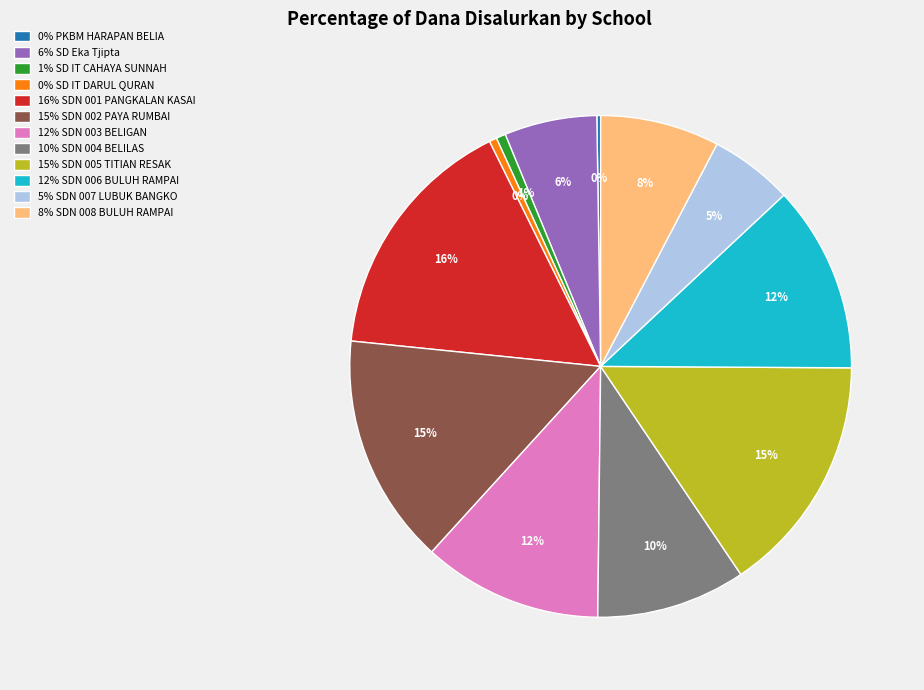

Between 10% SDN 004 BELILAS and 12% SDN 003 BELIGAN, which is larger?

12% SDN 003 BELIGAN